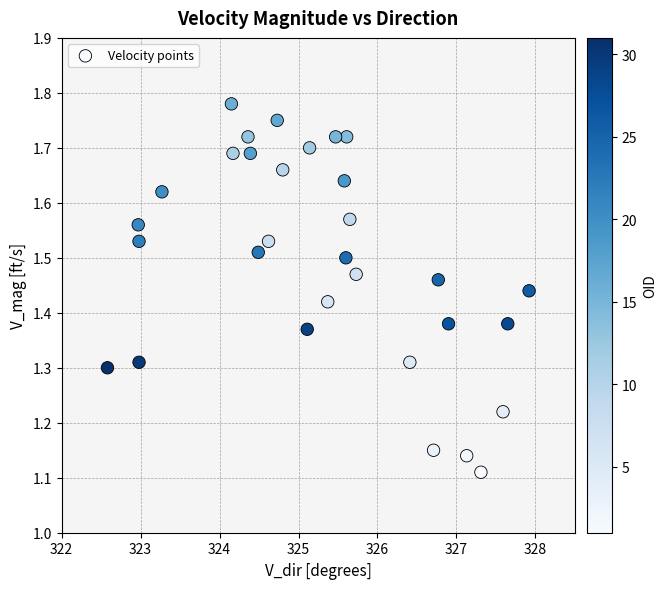

What is the range of X values (max minus min)?

5.3